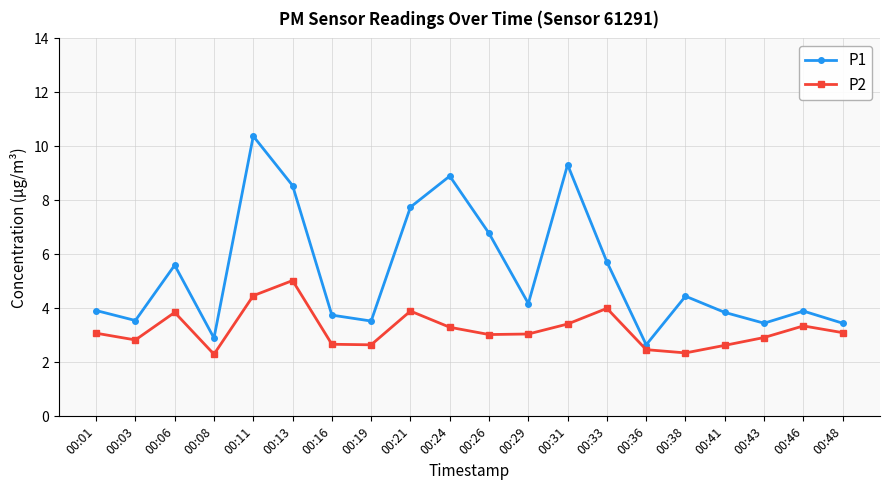

List the series in order of their peak value, lowest first.

P2, P1